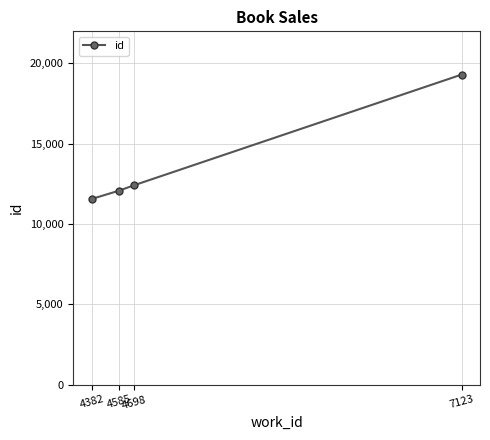

What is the sum of the values at 4698 and 4382?

23981